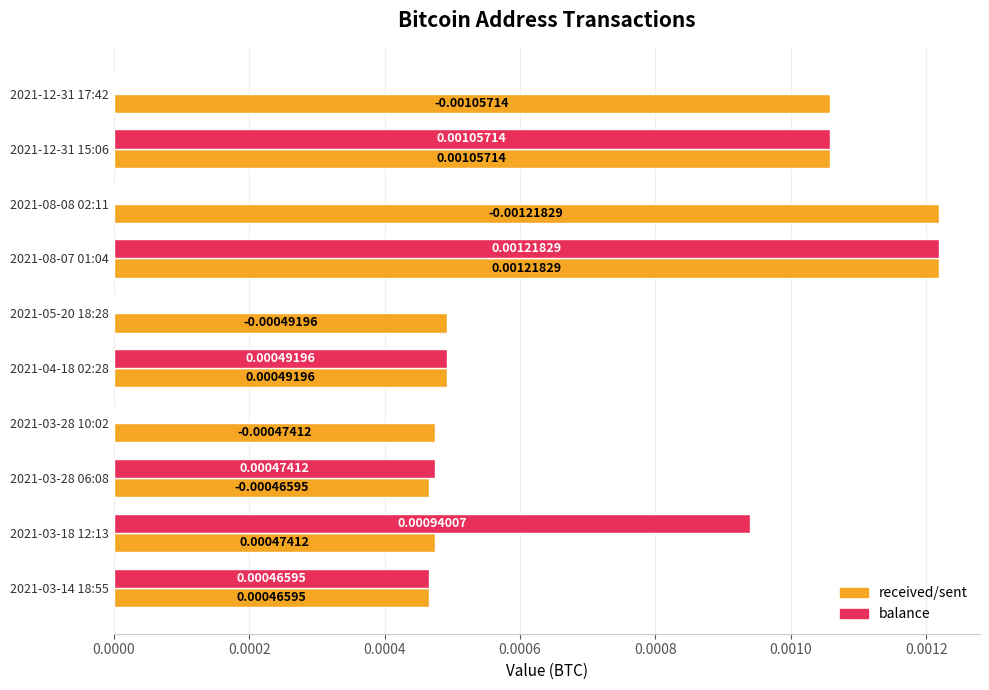

Between 2021-03-28 10:02 and 2021-03-18 12:13, which series saw the biggest shift?

balance